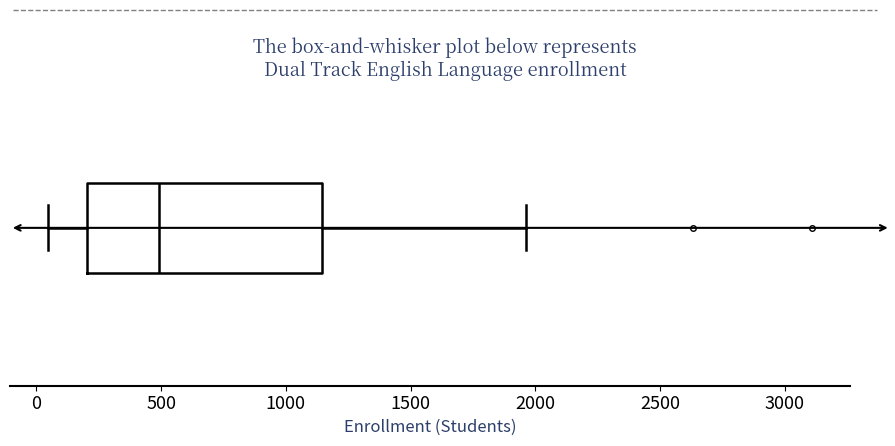

Where is the left edge of the box on the x-axis? The values are not printed on the chart, so give them approximately, as read against the axis.

200